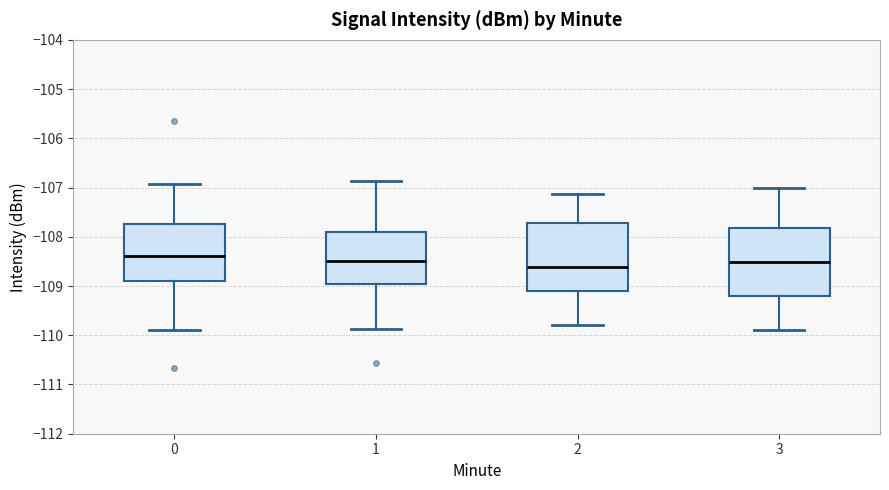

Reading left to right, transcribe this box plot: for each box, give where its median line is, the range the box spans, and where its two whiskers end, as read against the y-axis. The values are not printed on the chart, so give them approximately, as read against the axis.

0: median -108.4, box -108.9 to -107.7, whiskers -109.9 to -106.9
1: median -108.5, box -109.0 to -107.9, whiskers -109.9 to -106.9
2: median -108.6, box -109.1 to -107.7, whiskers -109.8 to -107.1
3: median -108.5, box -109.2 to -107.8, whiskers -109.9 to -107.0